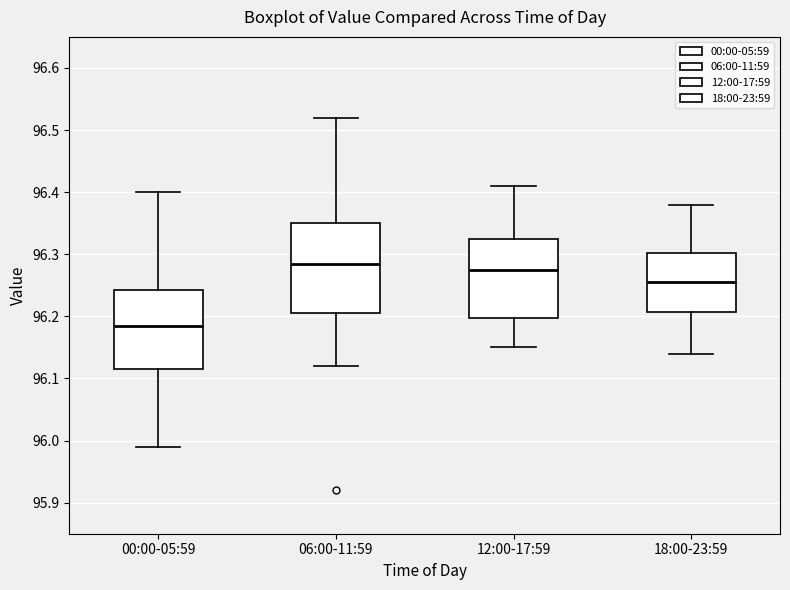

Where is the lower edge of the box for 18:00-23:59 on the y-axis? The values are not printed on the chart, so give them approximately, as read against the axis.

96.21